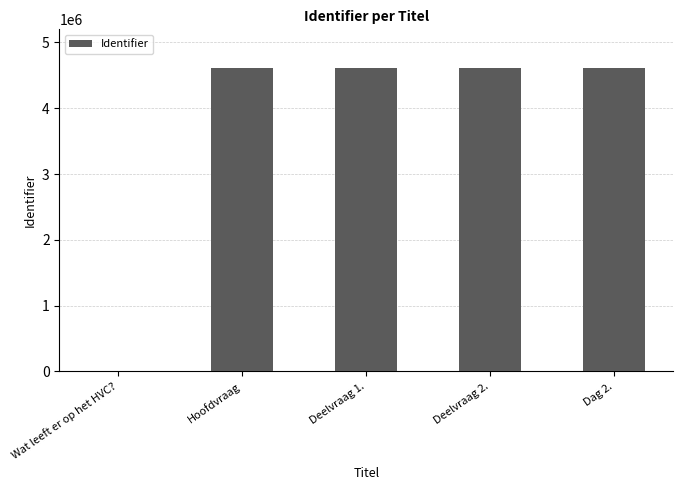

How many values are above zero?

4